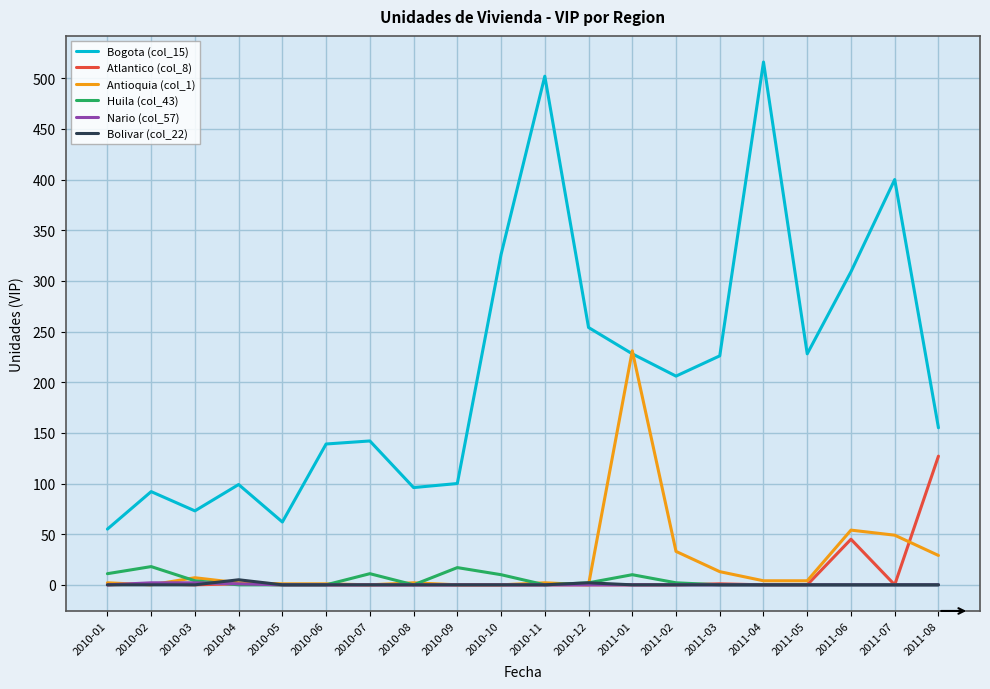

True or false: Bolivar (col_22) and Huila (col_43) intersect in this chart.

True